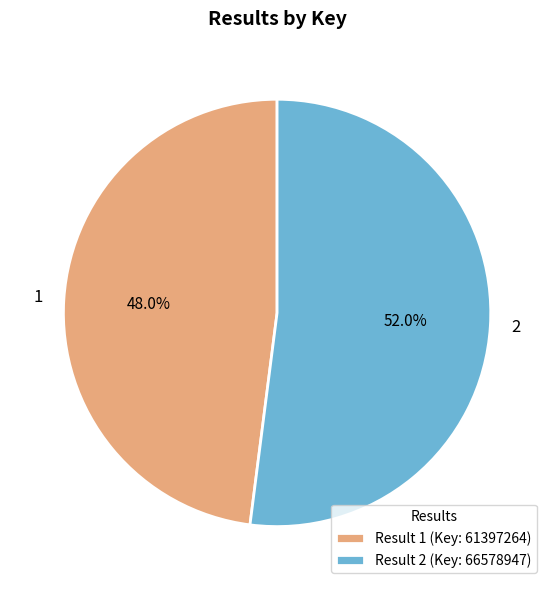

Combined, what portion of the pie is 2 and 1?

100.0%